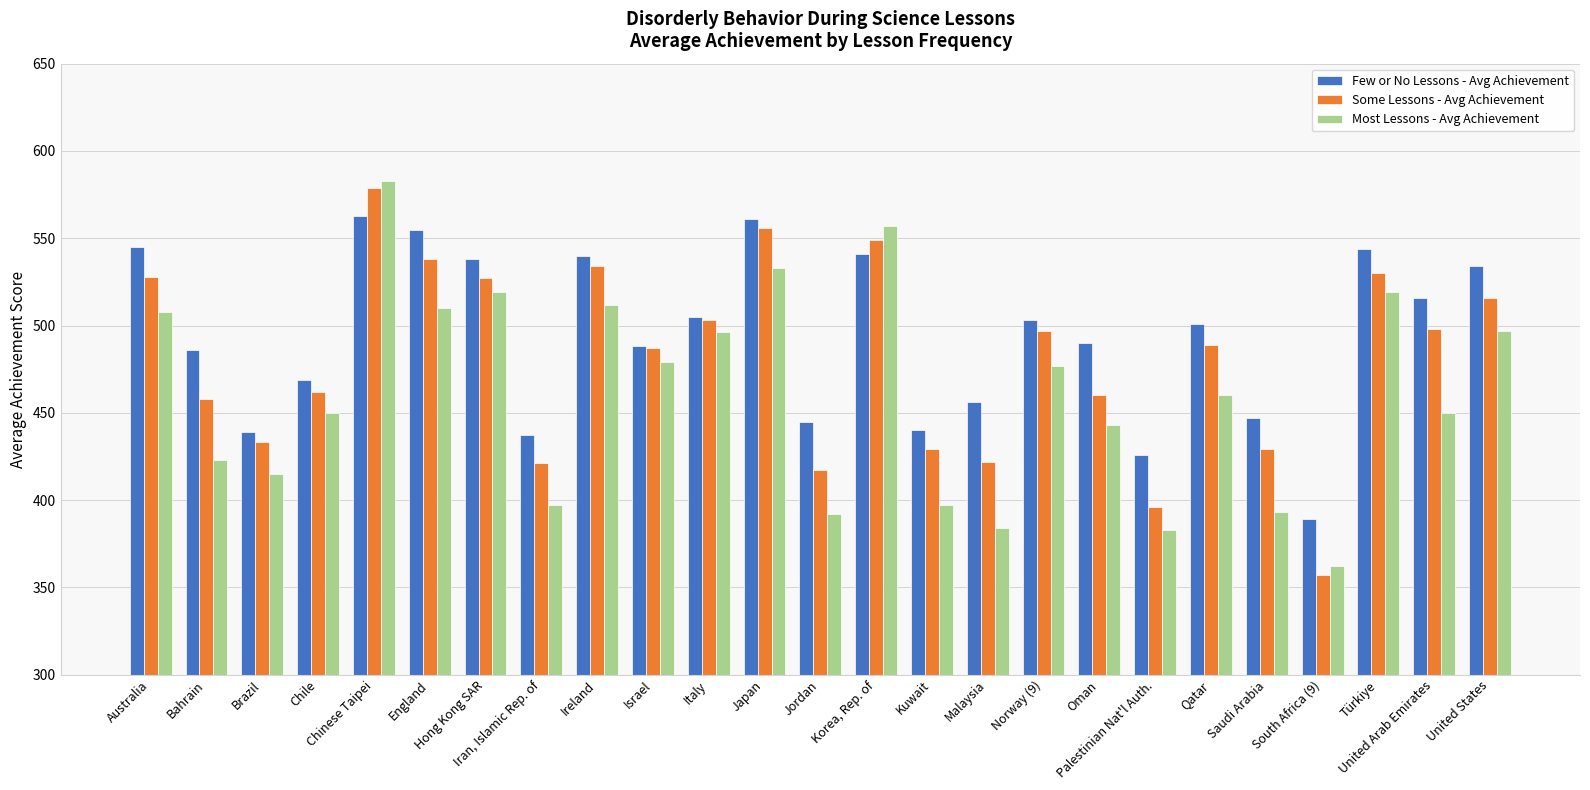

How many series are shown in this chart?

3